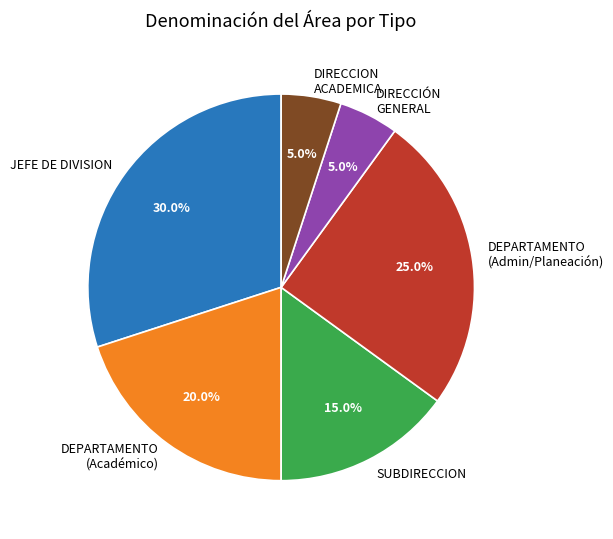

Is there a majority slice in this chart?

No